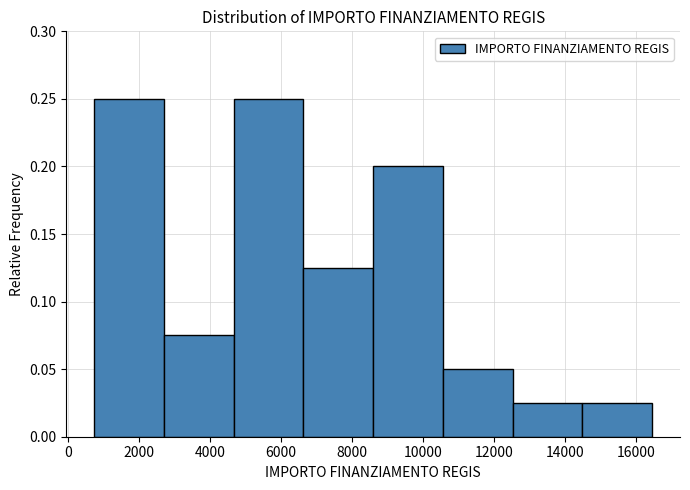

Reading left to right, transcribe this chart: for each bar, give the range it covers on the x-axis and its height. Neither the bar edges nor the heights are printed on the chart, so give them approximately, as read against the axes.

800 to 2600: 0.250
2600 to 4600: 0.075
4600 to 6600: 0.250
6600 to 8600: 0.125
8600 to 10600: 0.200
10600 to 12600: 0.050
12600 to 14400: 0.025
14400 to 16400: 0.025